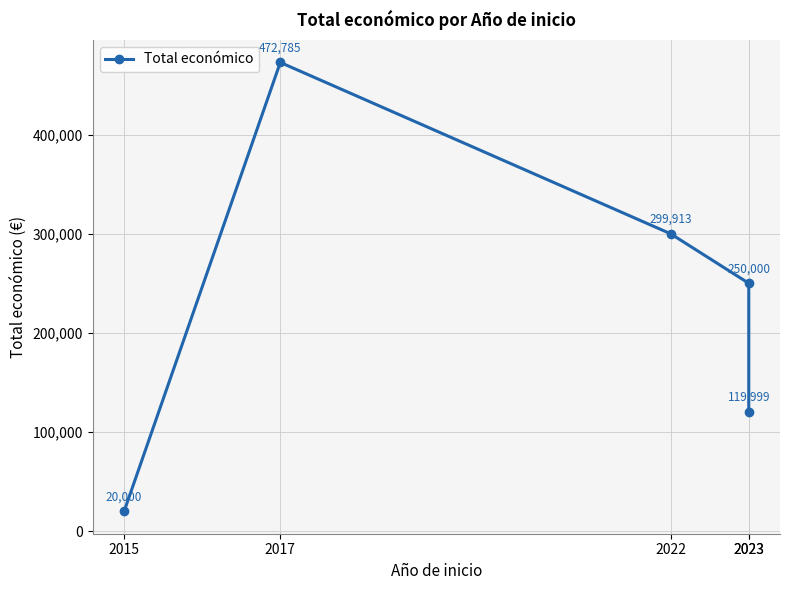

Does the chart display data point markers on the line(s)?

Yes